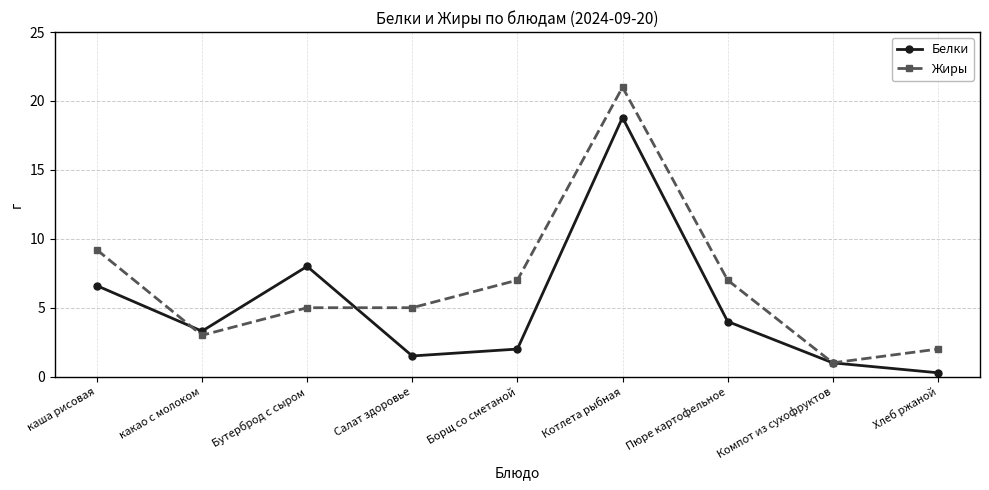

Rank the series by their average value, from highest to lowest.

Жиры, Белки